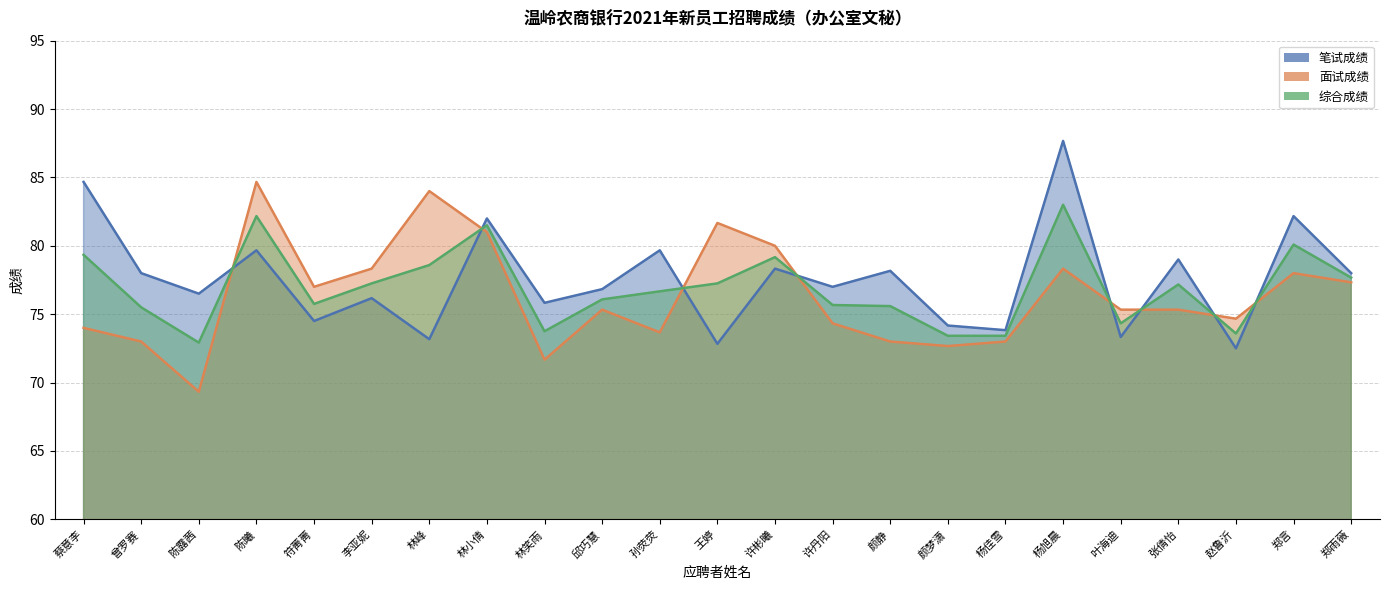

What are all the series names shown in the legend?

笔试成绩, 面试成绩, 综合成绩